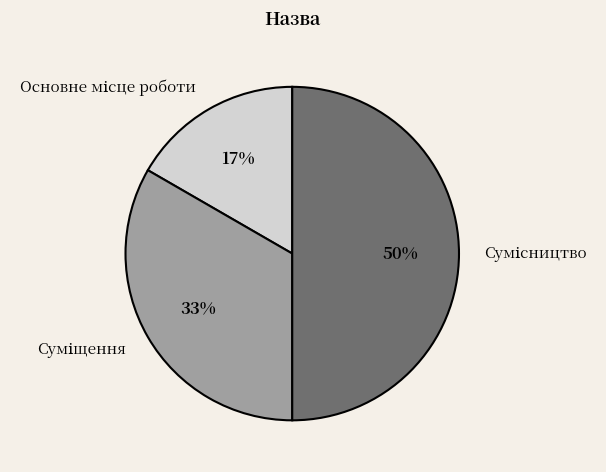

How many segments does this pie chart have?

3